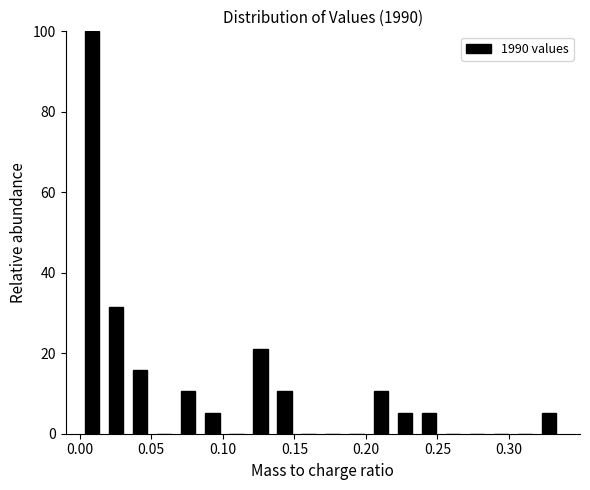

Read against the x-axis, roughly where is the centre of the tallest bar?

0.010